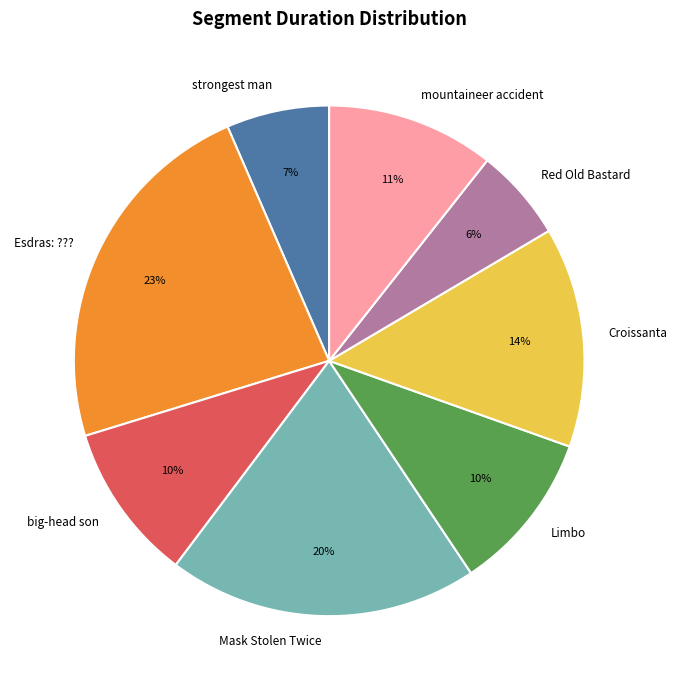

Which category has the smallest portion of the pie?

Red Old Bastard